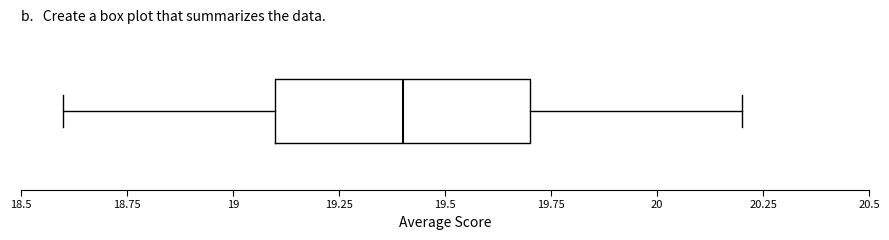

Transcribe this box plot: give where the median line is, the range the box spans, and where the two whiskers end, as read against the x-axis. The values are not printed on the chart, so give them approximately, as read against the axis.

median 19.4, box 19.1 to 19.7, whiskers 18.6 to 20.2